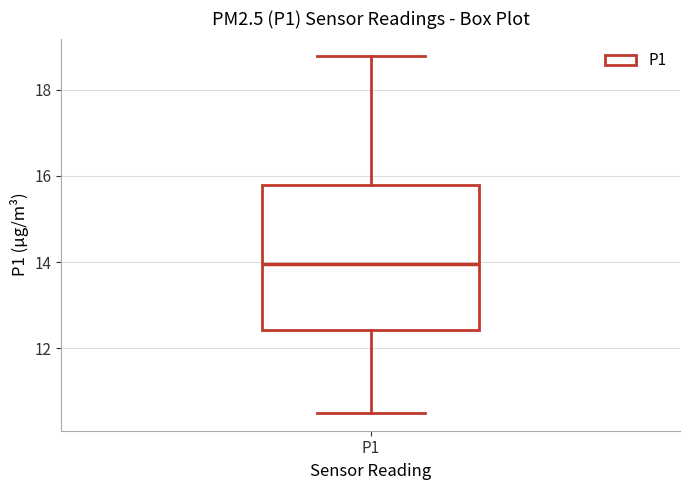

Transcribe this box plot: give where the median line is, the range the box spans, and where the two whiskers end, as read against the y-axis. The values are not printed on the chart, so give them approximately, as read against the axis.

median 14.0, box 12.4 to 15.8, whiskers 10.6 to 18.8